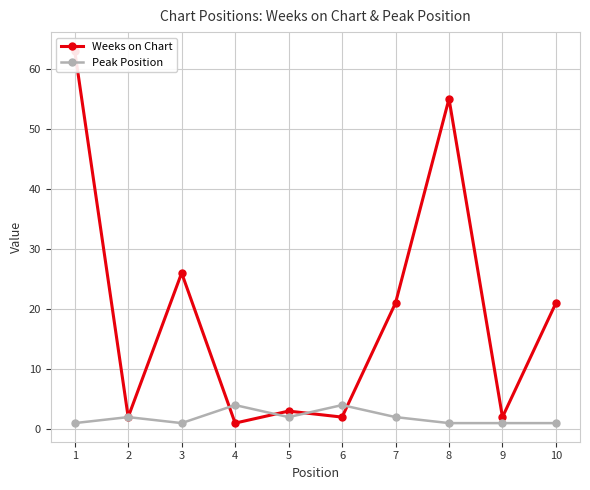

Which series changed the most between 7 and 10?

Peak Position